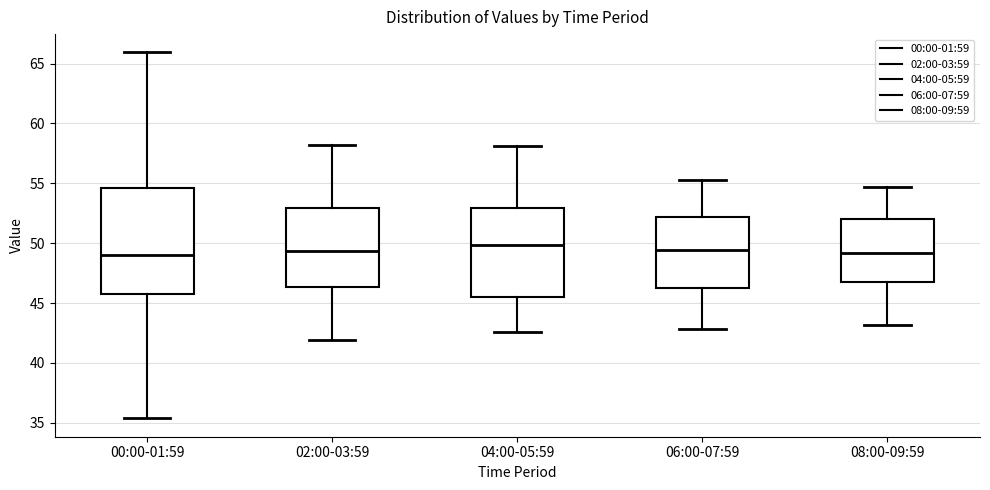

Comparing the boxes themselves (not the whiskers), which one is the tallest?

00:00-01:59